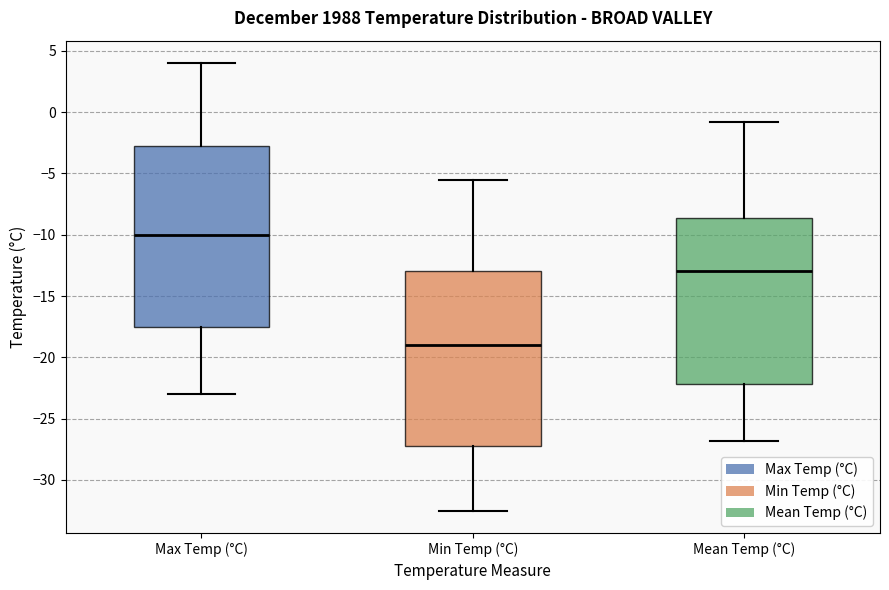

Which box is the tallest, from its lower edge to its upper edge?

Max Temp (°C)